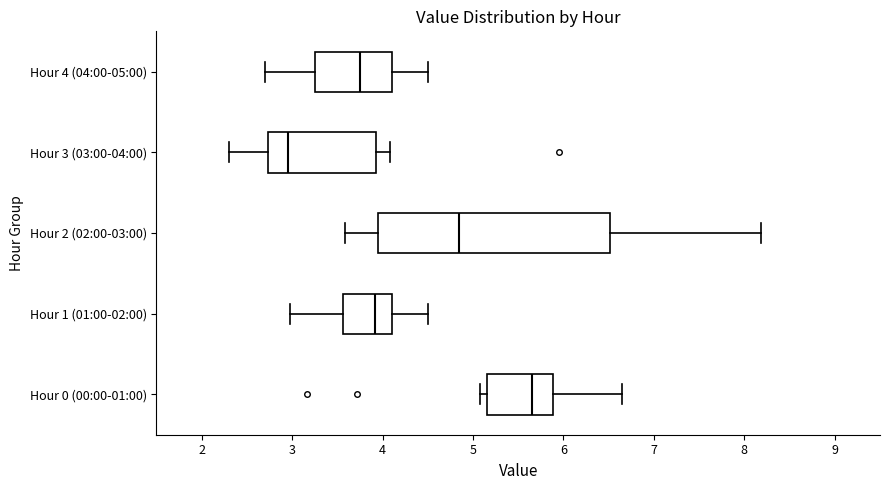

Where does the median line of the box for Hour 1 (01:00-02:00) sit on the x-axis? The values are not printed on the chart, so give them approximately, as read against the axis.

3.9